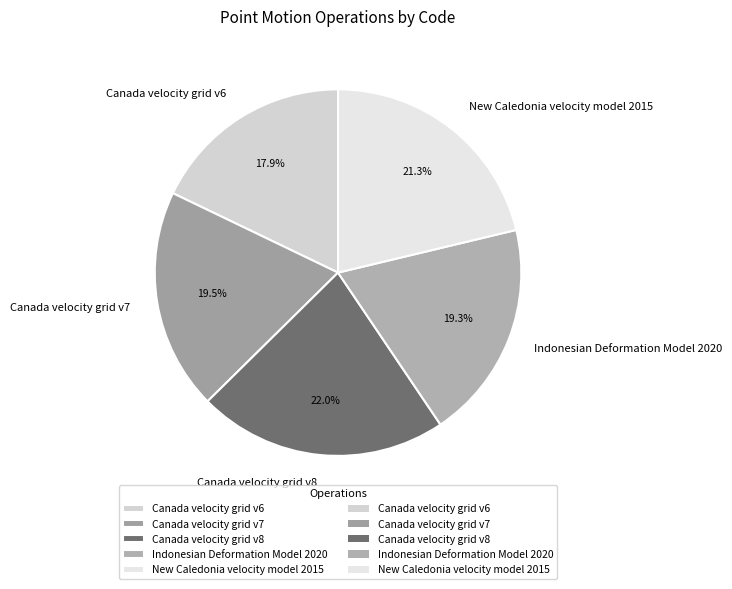

To the nearest percent, what is the difference between the largest and smallest slice percentages?

4%